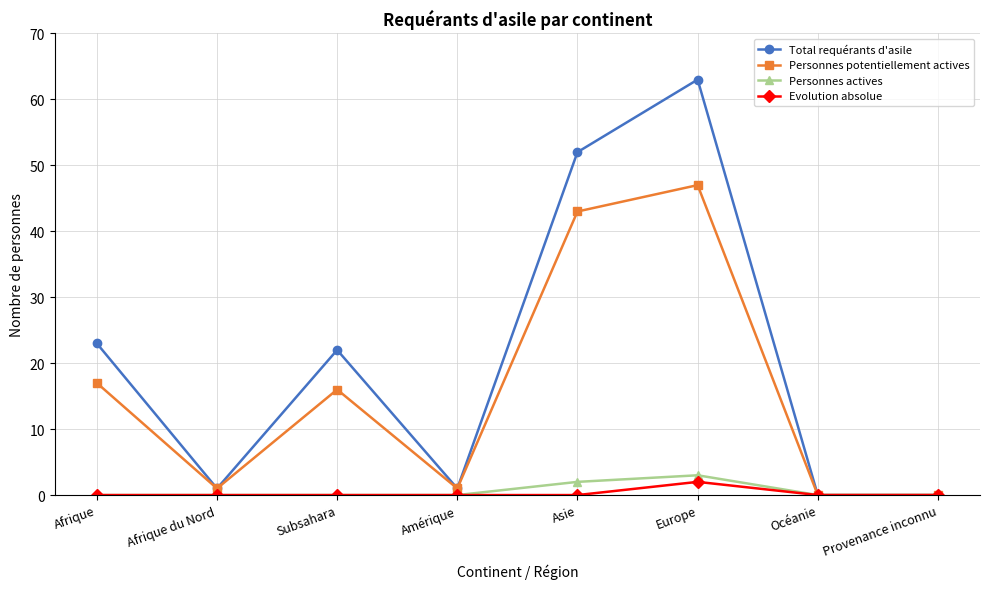

In Evolution absolue, how many points are higher than both neighbors (excluding endpoints)?

1